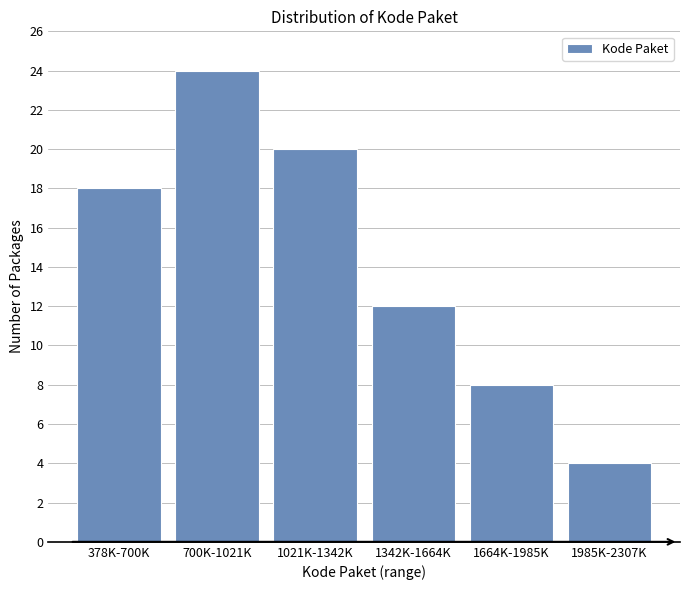

Reading right to left, what are all the values shown in this chart?

1985K-2307K=4	1664K-1985K=8	1342K-1664K=12	1021K-1342K=20	700K-1021K=24	378K-700K=18